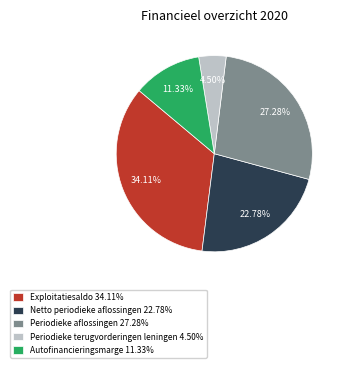

Is there any slice that represents more than half of the pie?

No